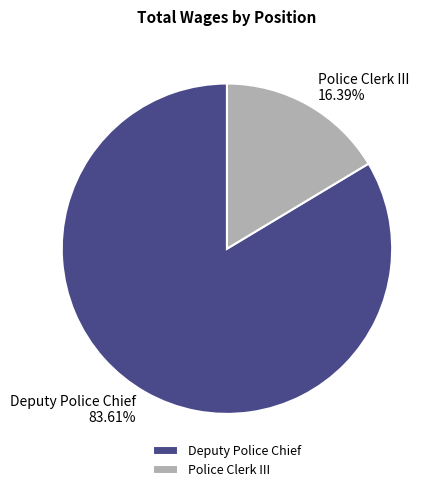

Which slice represents more than half of the pie?

Deputy Police Chief